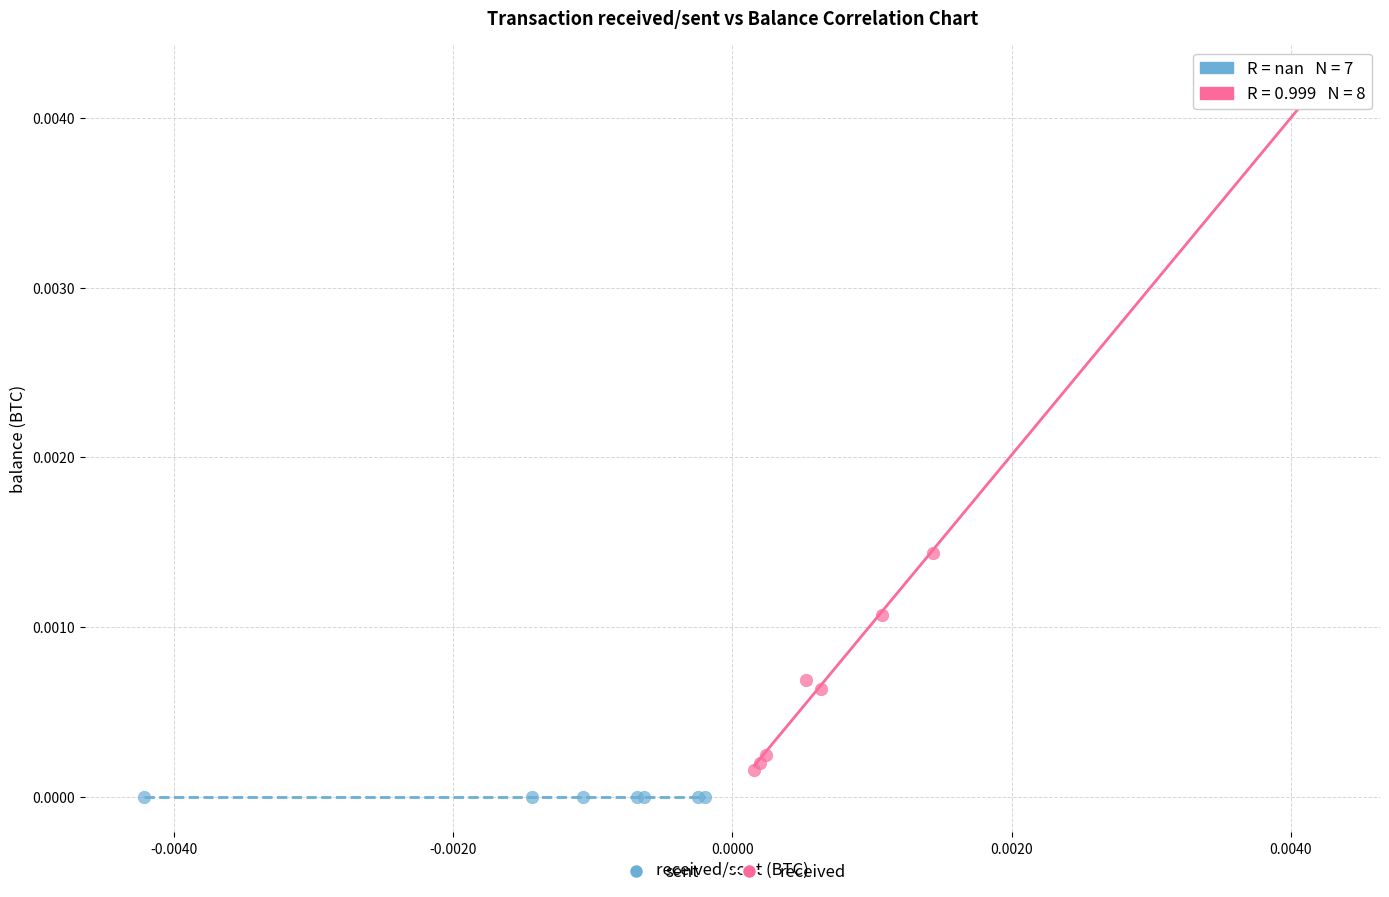

Which series reaches the minimum Y coordinate?

sent